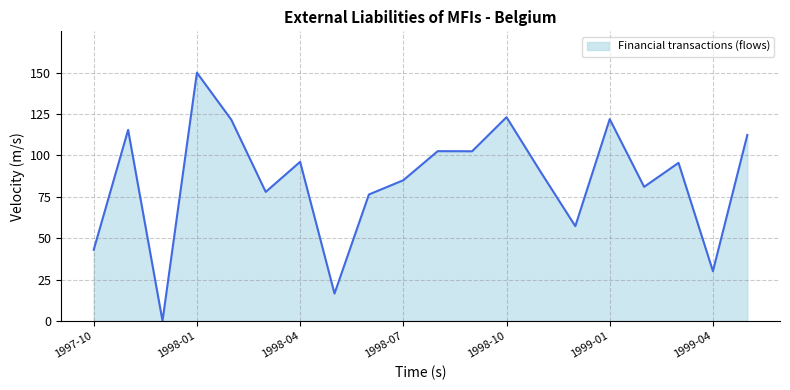

What is the greatest value displayed?

150.0